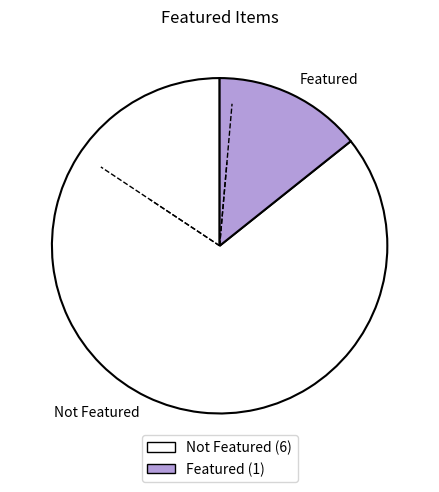

True or false: Not Featured accounts for 86% of the total.

True